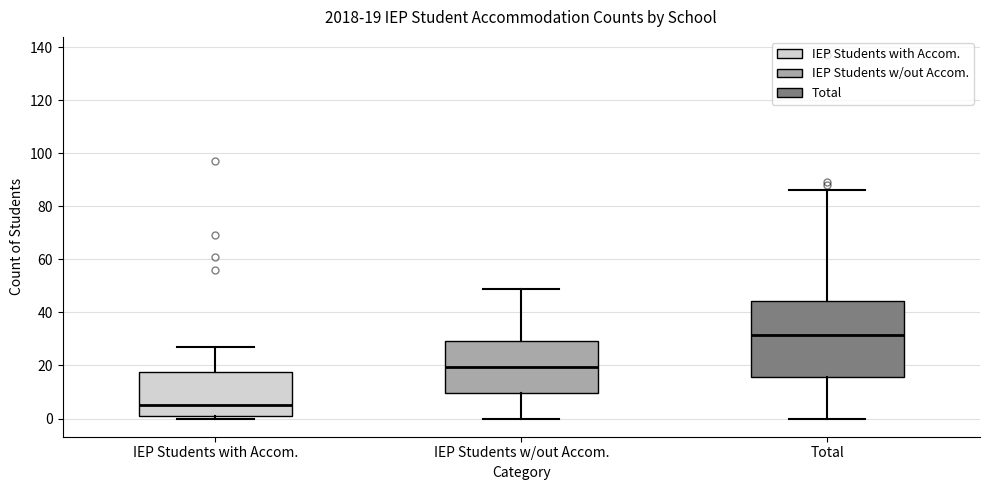

Which box's median line is the lowest?

IEP Students with Accom.